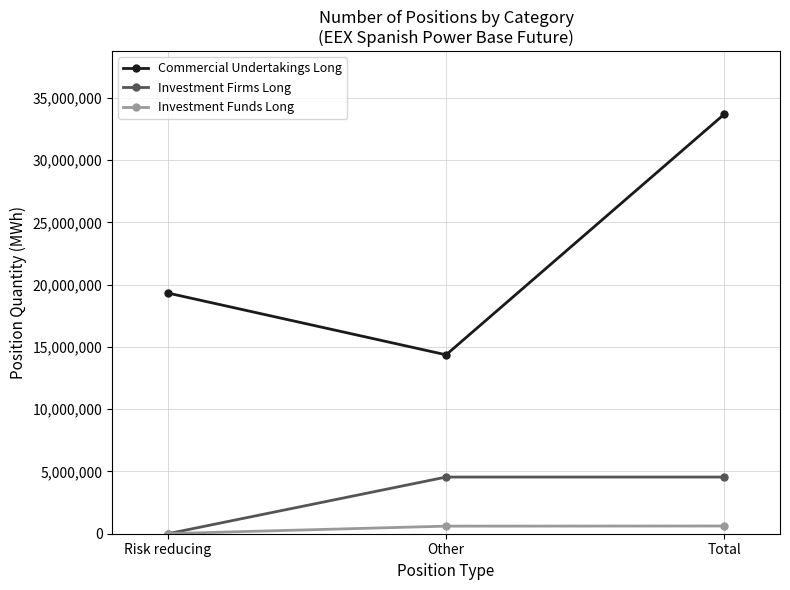

True or false: Investment Firms Long has a value of 7908485 at Other.

False